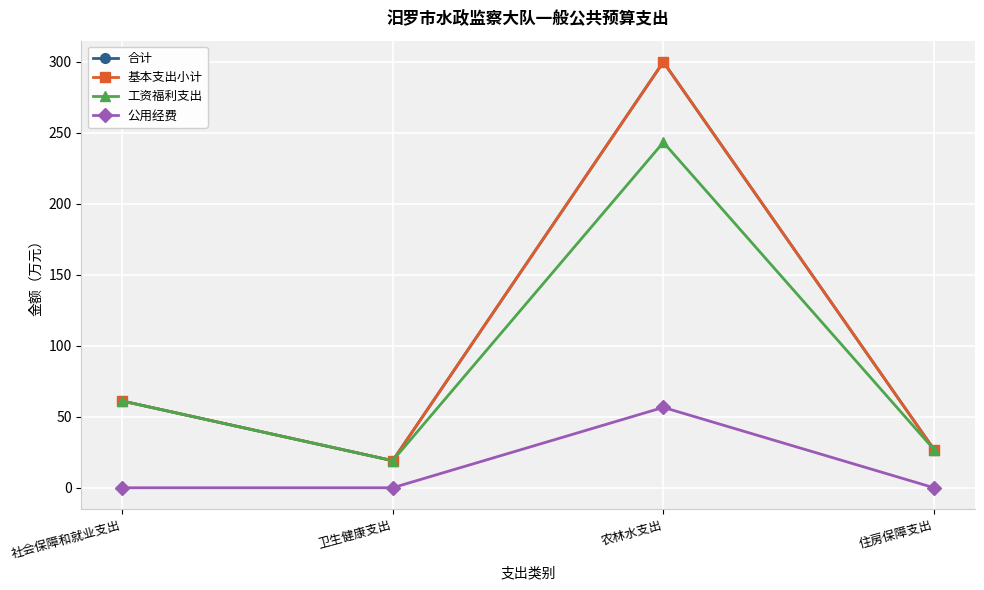

Reading left to right, list all the values displayed in this chart.

合计: 61.1	19.1	299.9	26.9
基本支出小计: 61.1	19.1	299.9	26.9
工资福利支出: 61.1	19.1	243.3	26.9
公用经费: 0.0	0.0	56.6	0.0